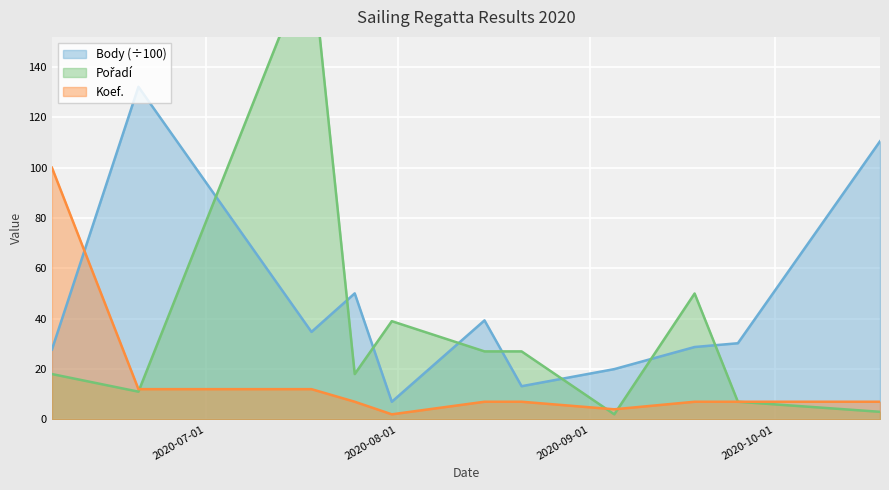

Reading left to right, extract all data points from this chart.

Body: 27.7	132.1	34.7	50.0	7.0	39.3	13.2	20.0	28.7	30.2	110.5
Pořadí: 18.0	11.0	184.0	18.0	39.0	27.0	27.0	2.0	50.0	7.0	3.0
Koef.: 100.0	12.0	12.0	7.0	2.0	7.0	7.0	4.0	7.0	7.0	7.0